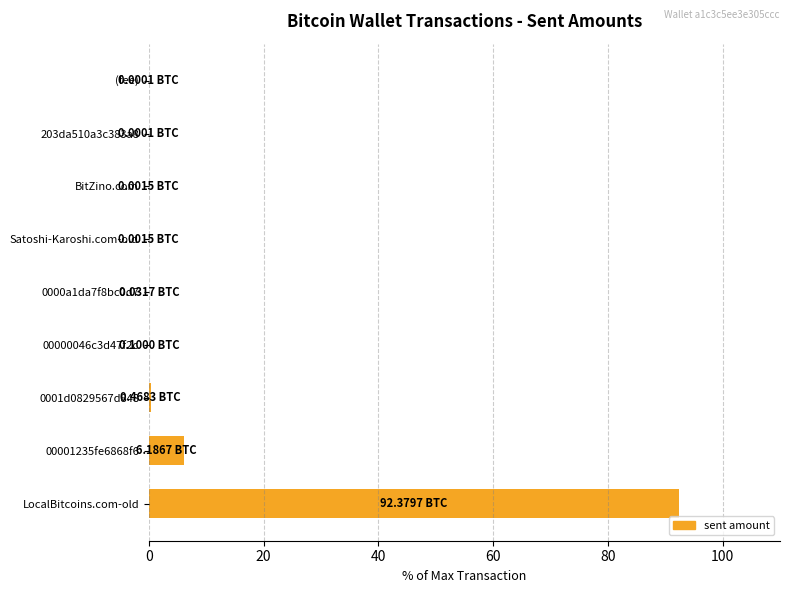

What is the sum of all values?

99.2